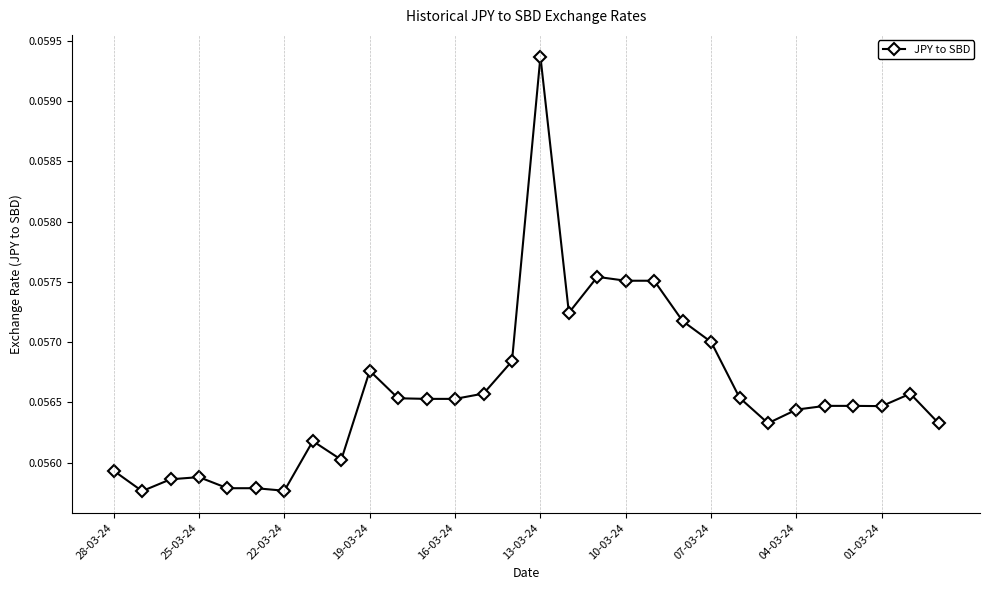

What is the sum of all values?

1.7